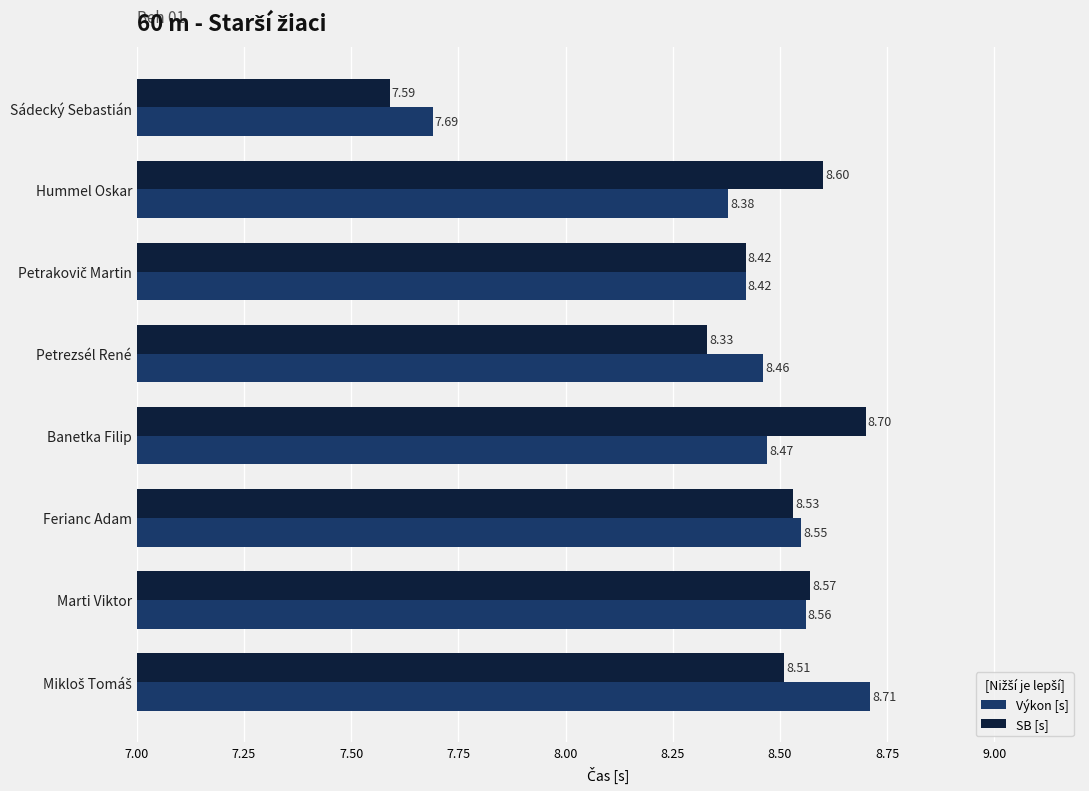

Count the SB [s] values in the range 8 to 9.

7